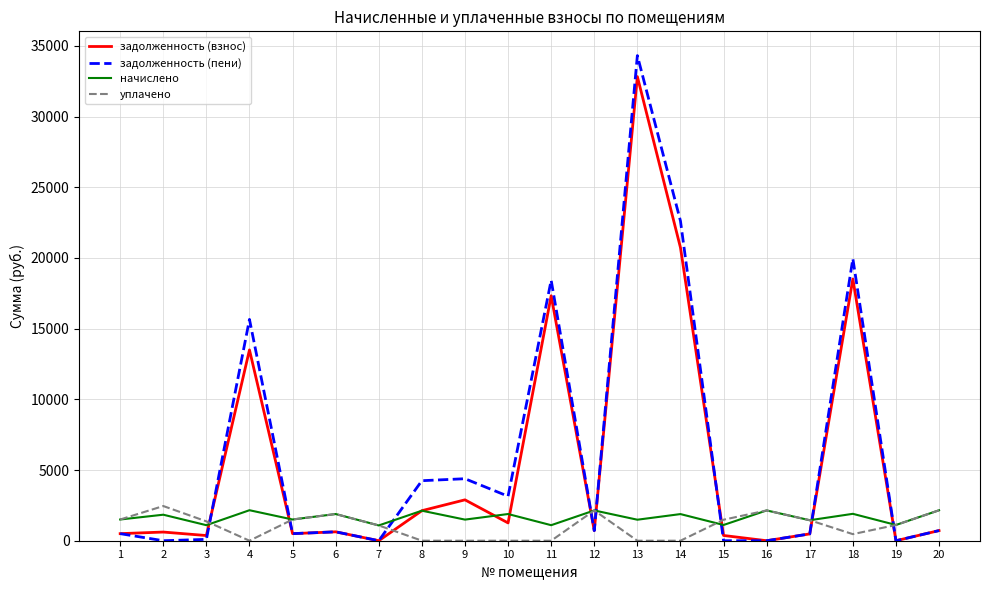

List the series in order of their peak value, lowest first.

начислено, уплачено, задолженность (взнос), задолженность (пени)